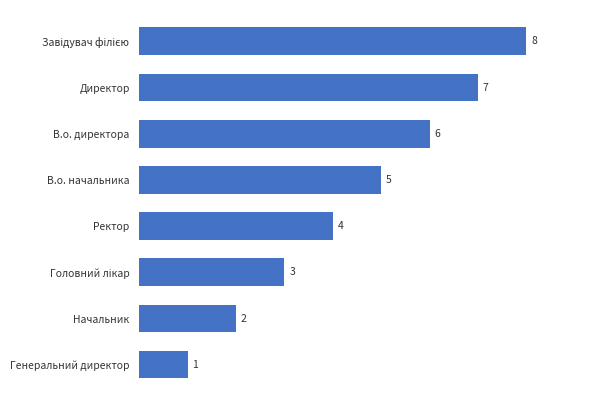

Count the values in the range 3 to 7.

5